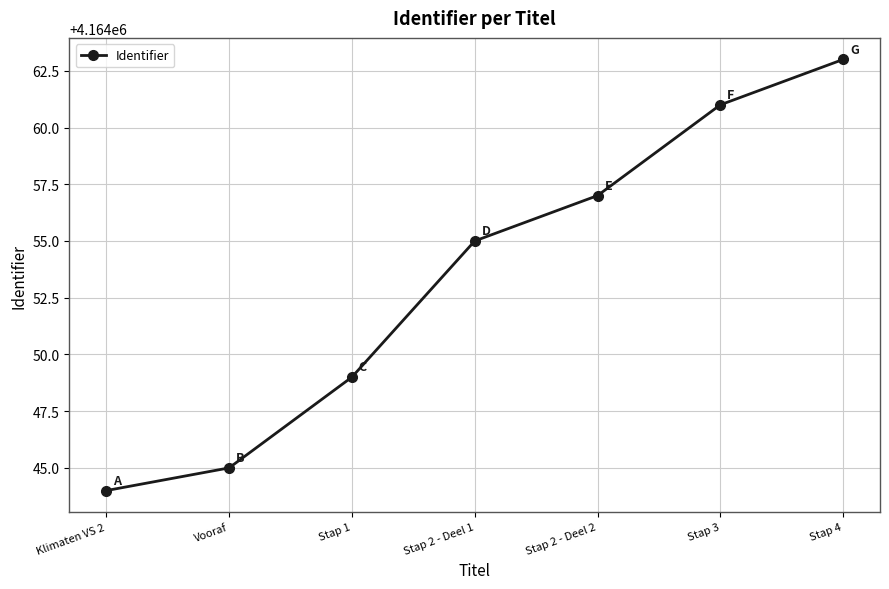

What is the change in value from Stap 1 to Stap 3?

+12